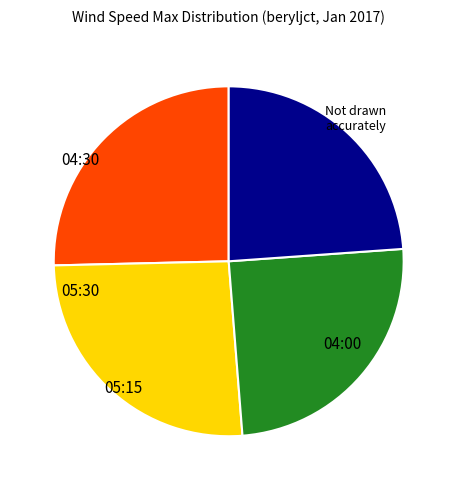

Does any single category account for the majority?

No